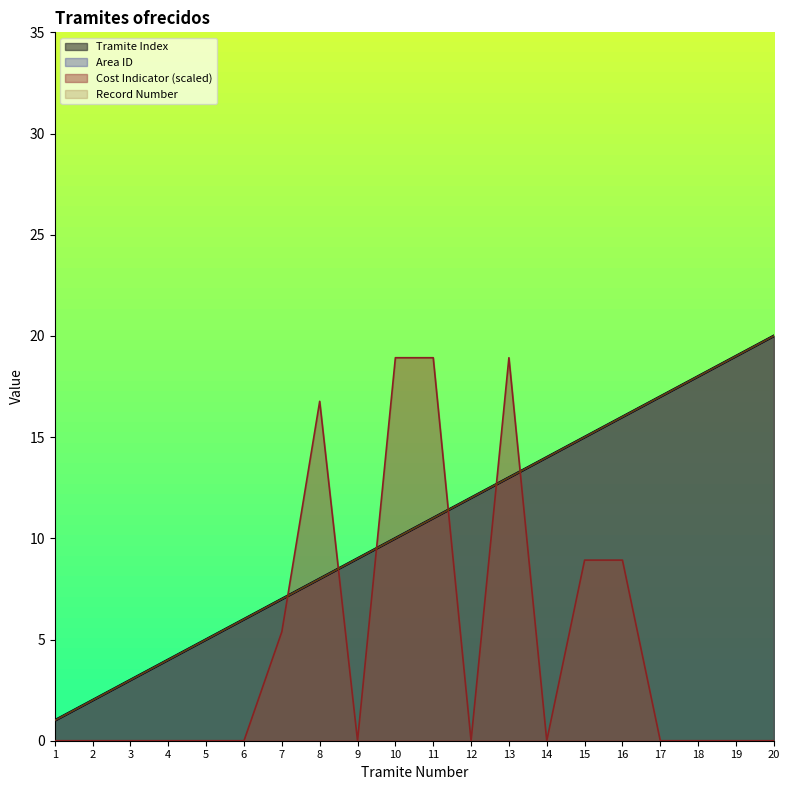

True or false: Record Number has more than 2 interior local peaks.

False